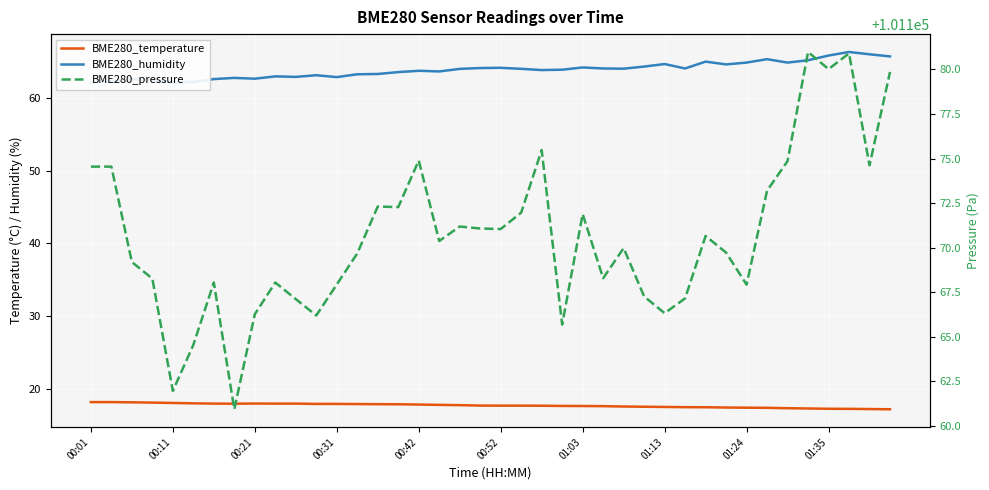

What value does the BME280_pressure series have at 00:31?

101167.9